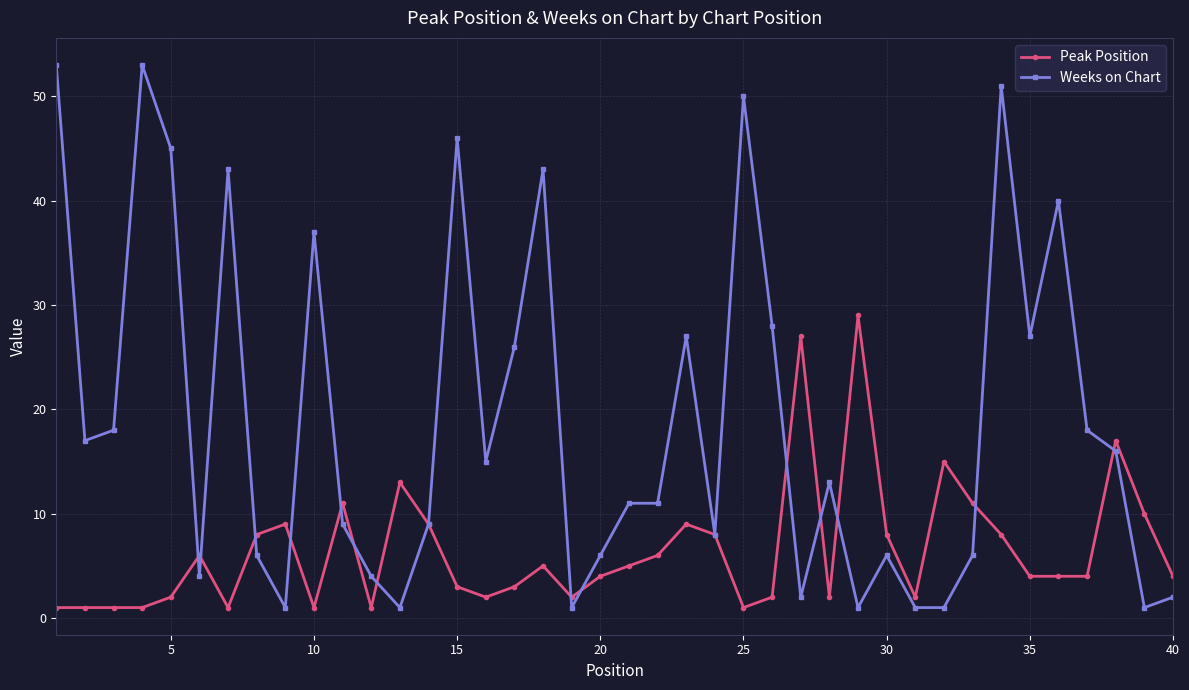

What is the average value of the Weeks on Chart series?

19